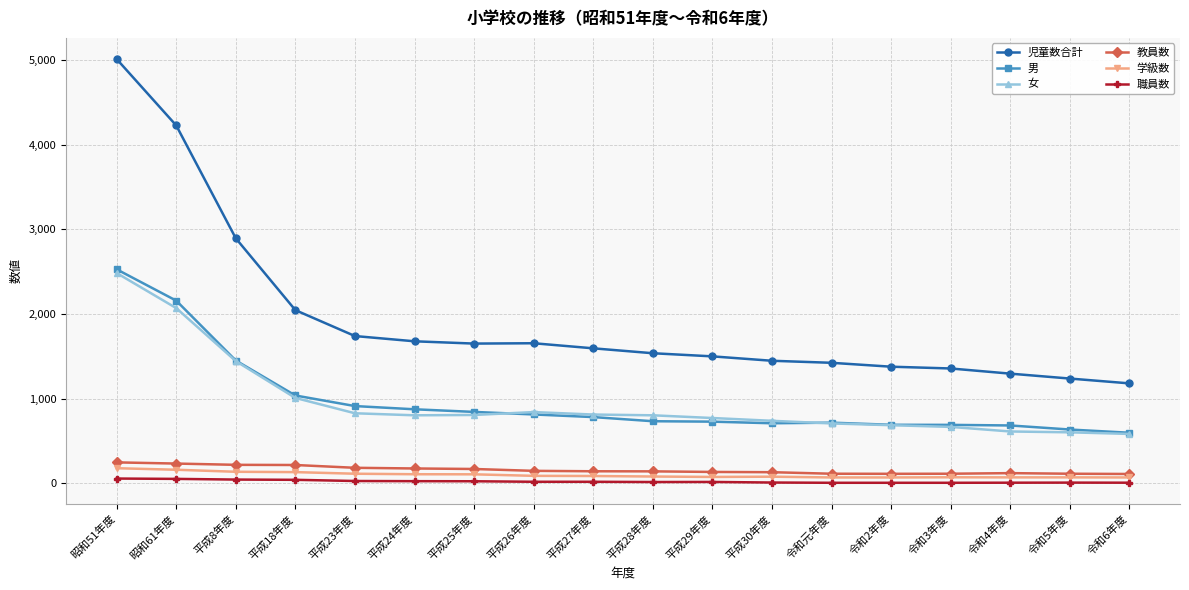

Which series has the widest spread of values?

児童数合計